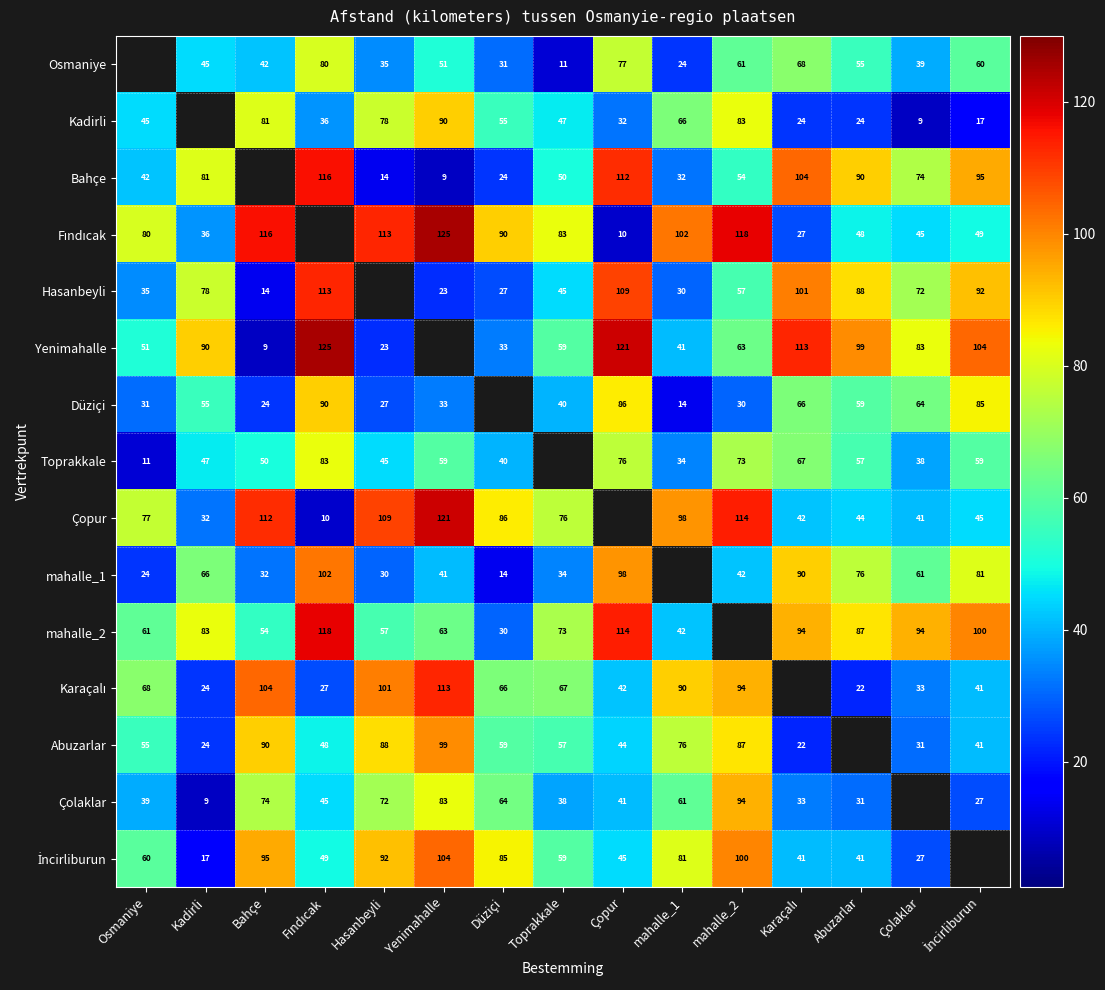

Is it true that Çopur equals 86 at Düziçi?

True